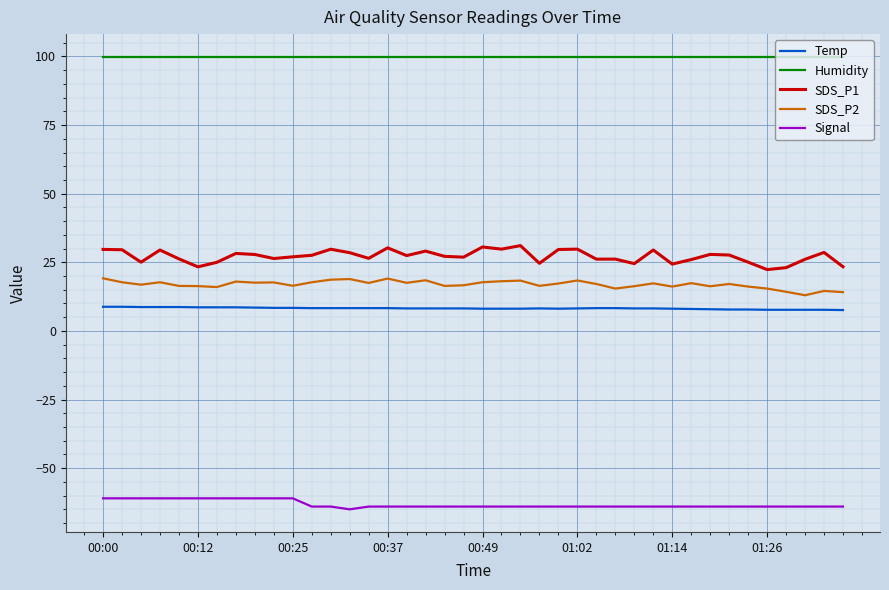

True or false: SDS_P2 and Signal intersect in this chart.

False